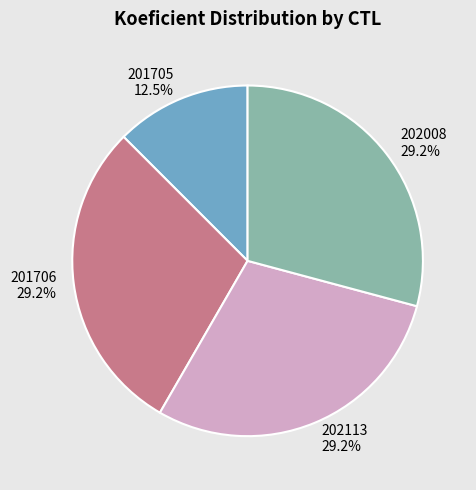

To the nearest percent, what is the difference between the 202113 and 201705 slice percentages?

17%